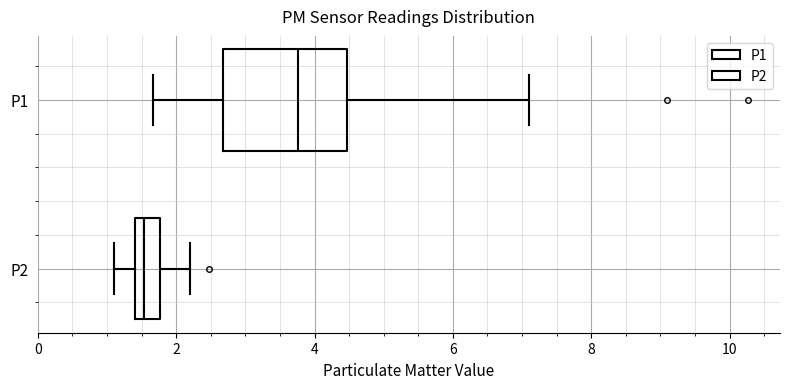

Comparing the boxes themselves (not the whiskers), which one is the widest?

P1